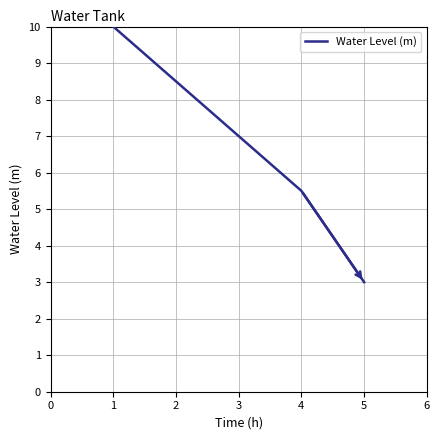

What is the smallest value displayed?

3.0